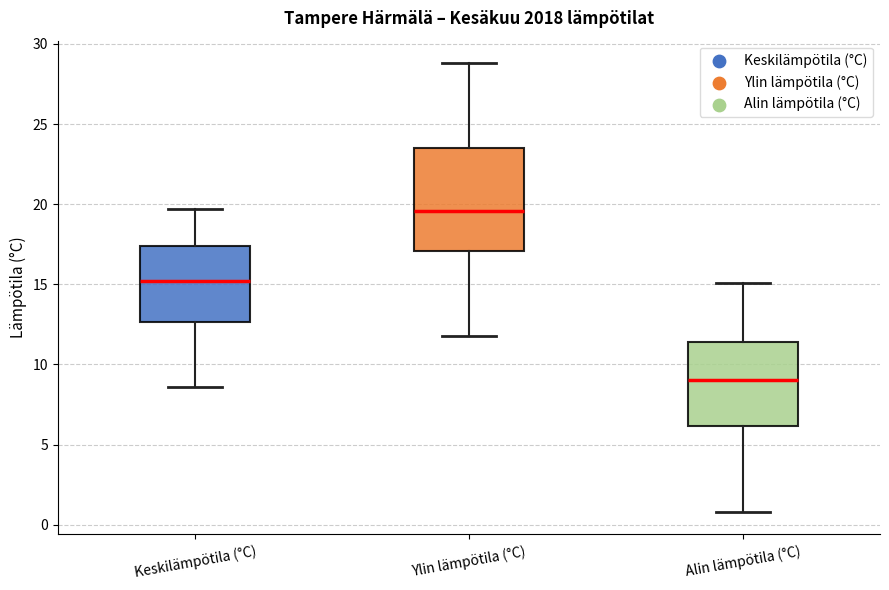

Which box is the tallest, from its lower edge to its upper edge?

Ylin lämpötila (°C)